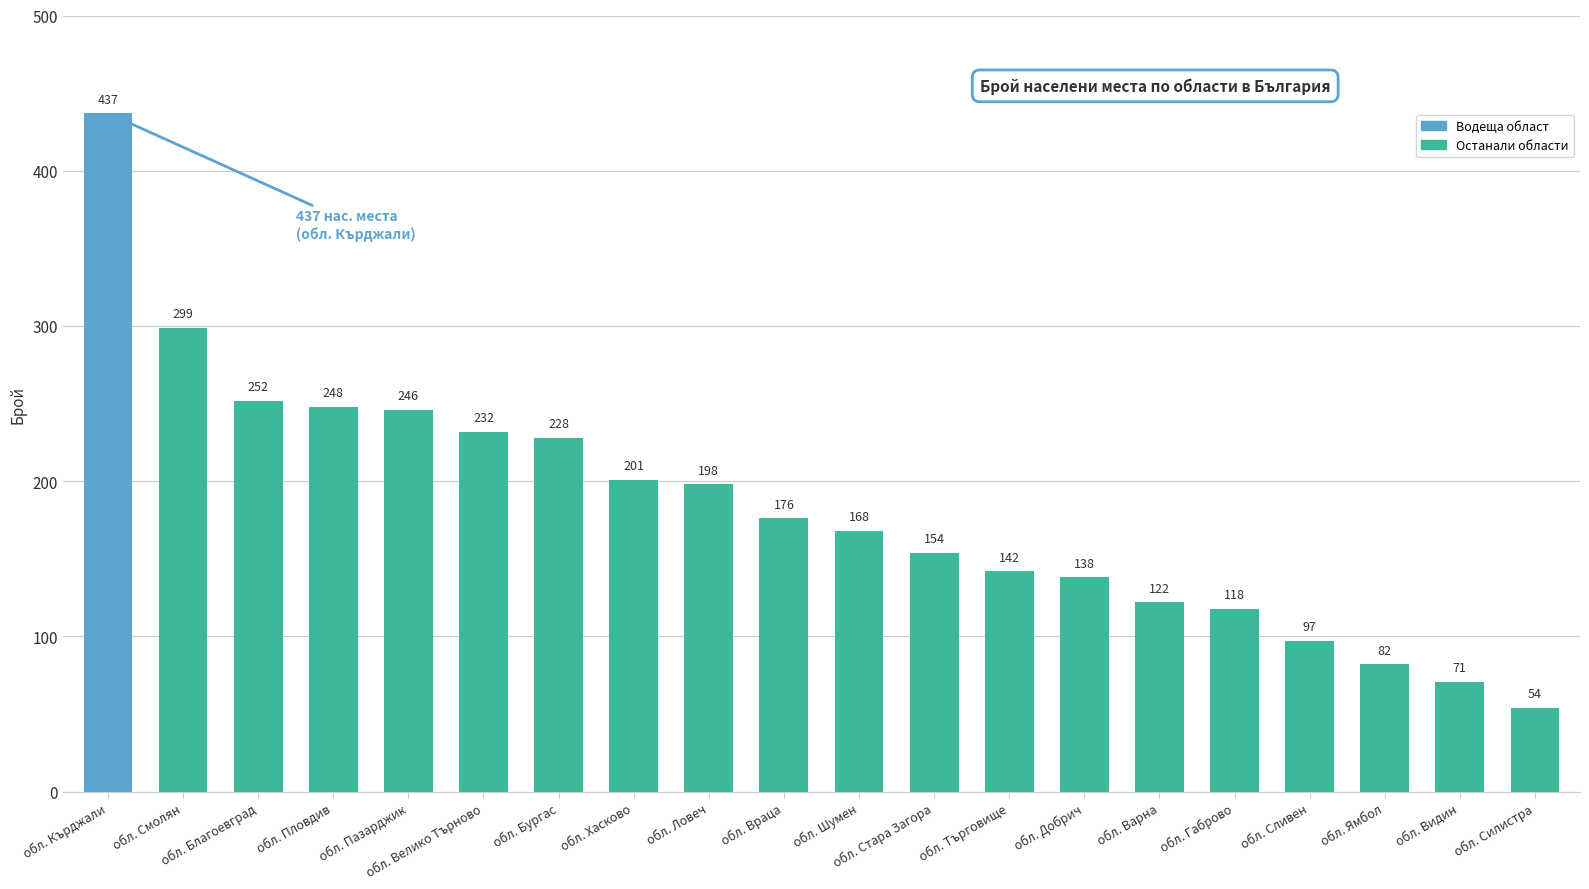

Where does the data first go above 176?

обл. Кърджали